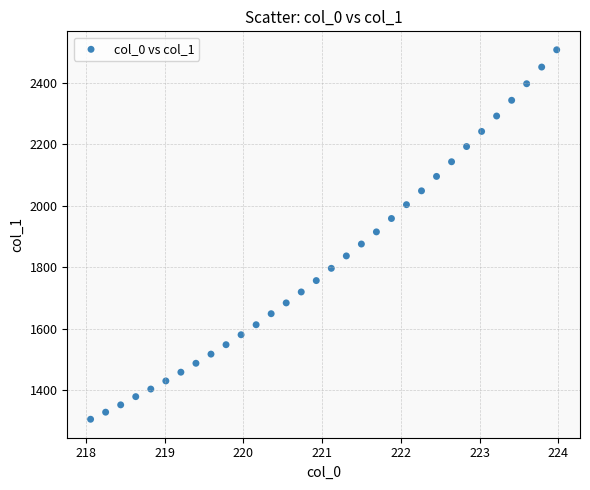

What is the range of Y values (max minus min)?

1202.2